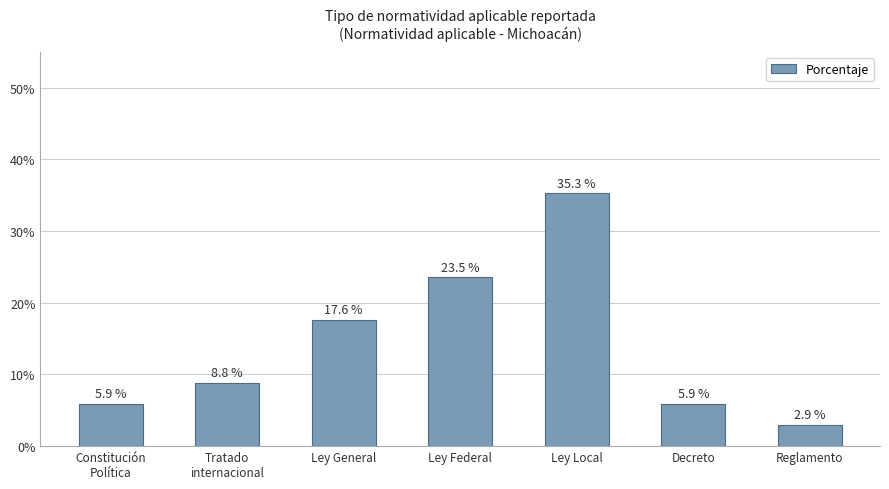

Where is the data nearest to the value 19?

Ley General